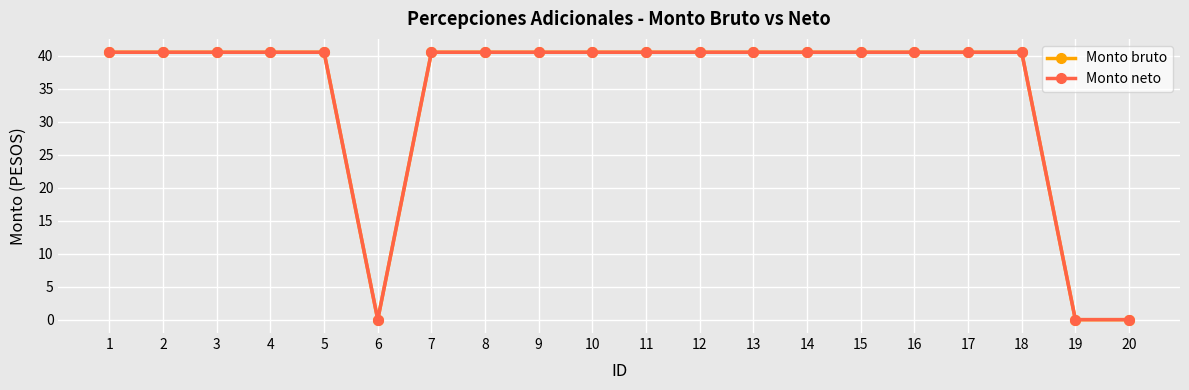

At which category does Monto bruto reach its first local valley?

6